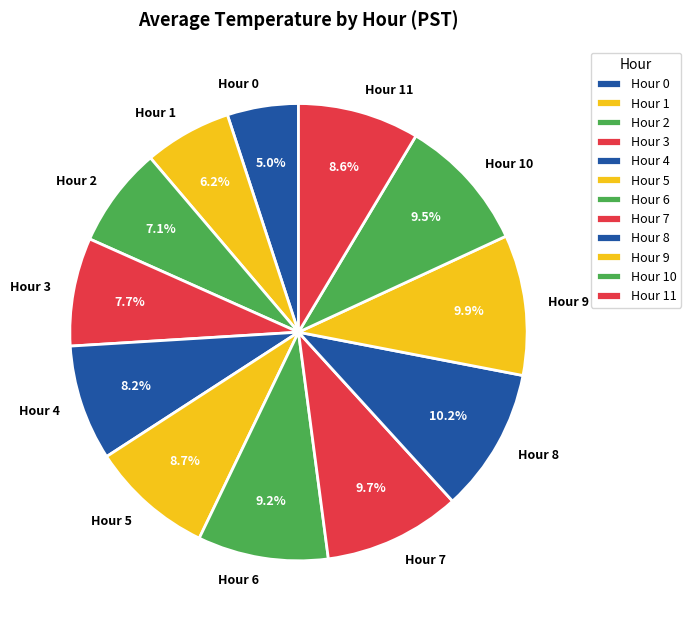

What is the ratio of the value at Hour 7 to the value at Hour 2?

1.4